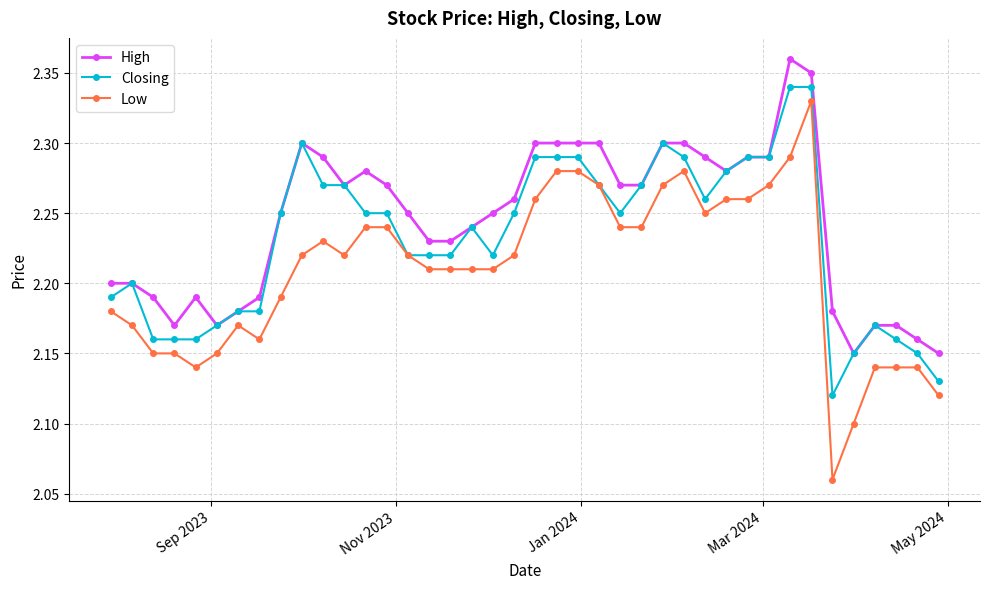

Does the chart display data point markers on the line(s)?

Yes